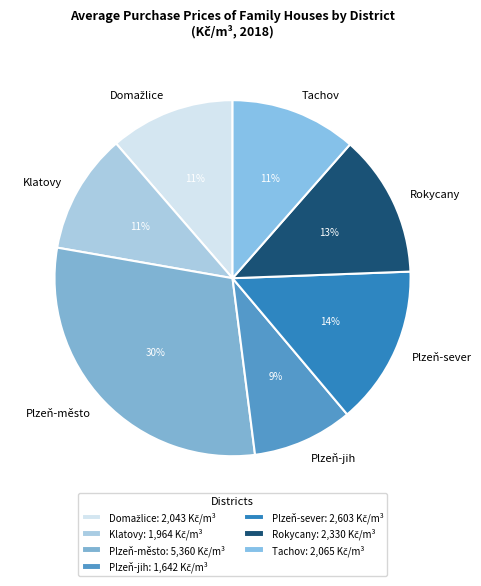

Combined, do Plzeň-sever and Tachov account for over 50%?

No